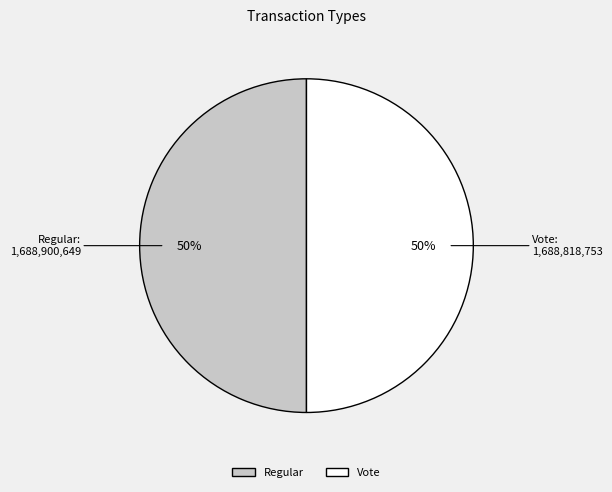

How many slices are in this pie chart?

2